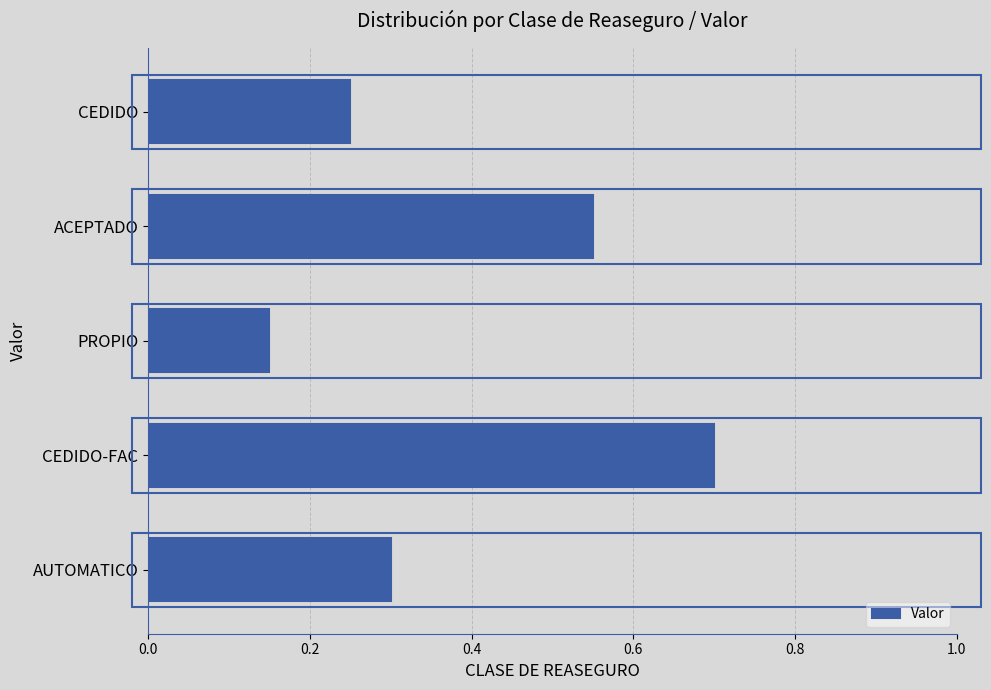

Which label corresponds to the smallest value in the chart?

PROPIO